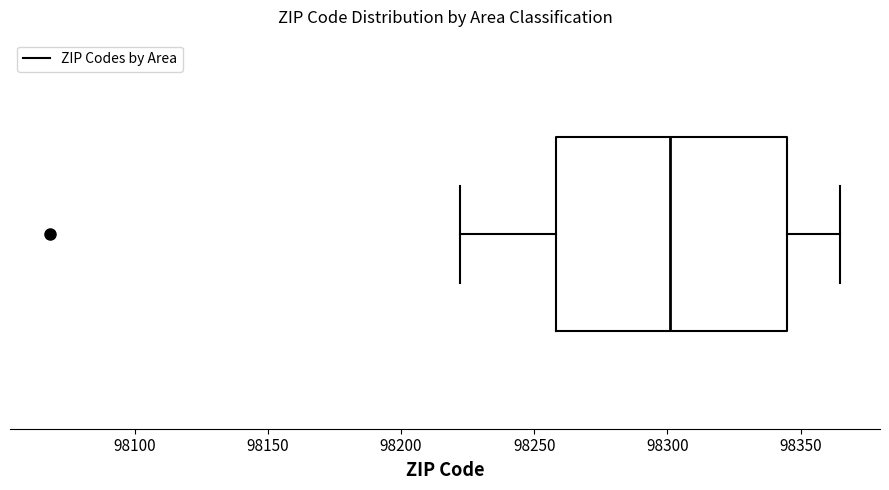

Transcribe this box plot: give where the median line is, the range the box spans, and where the two whiskers end, as read against the x-axis. The values are not printed on the chart, so give them approximately, as read against the axis.

median 98300, box 98260 to 98345, whiskers 98220 to 98365